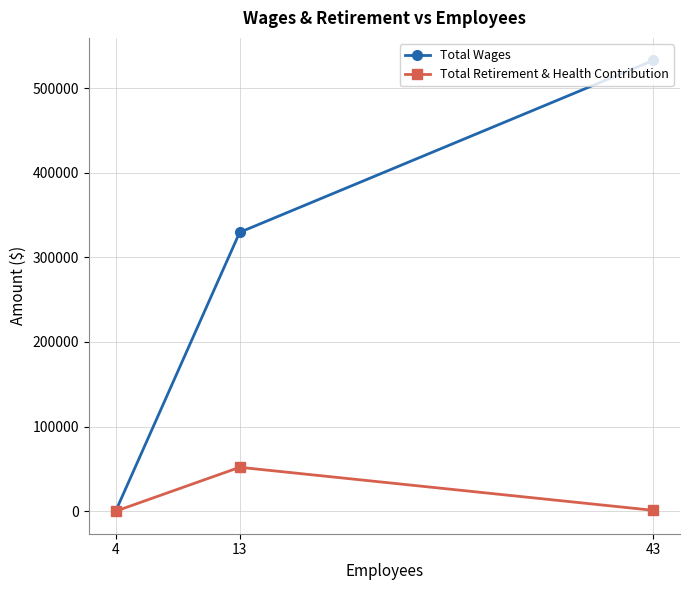

Rank the series by their maximum value, from lowest to highest.

Total Retirement & Health Contribution, Total Wages